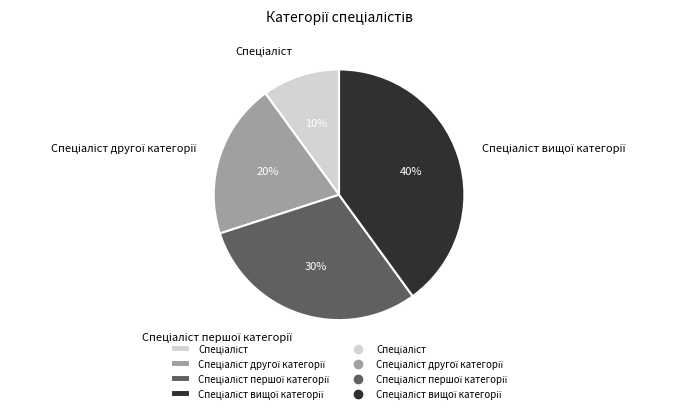

To the nearest percent, what is the difference between the largest and smallest slice percentages?

30%